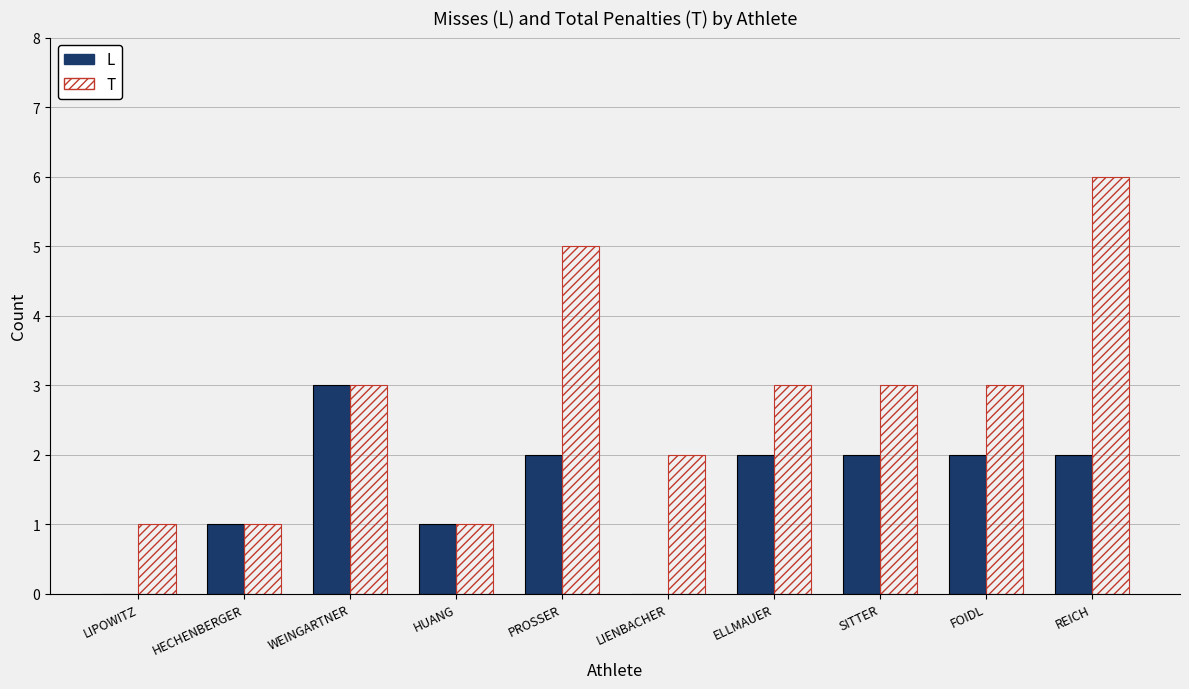

Is it true that T equals 6 at REICH?

True